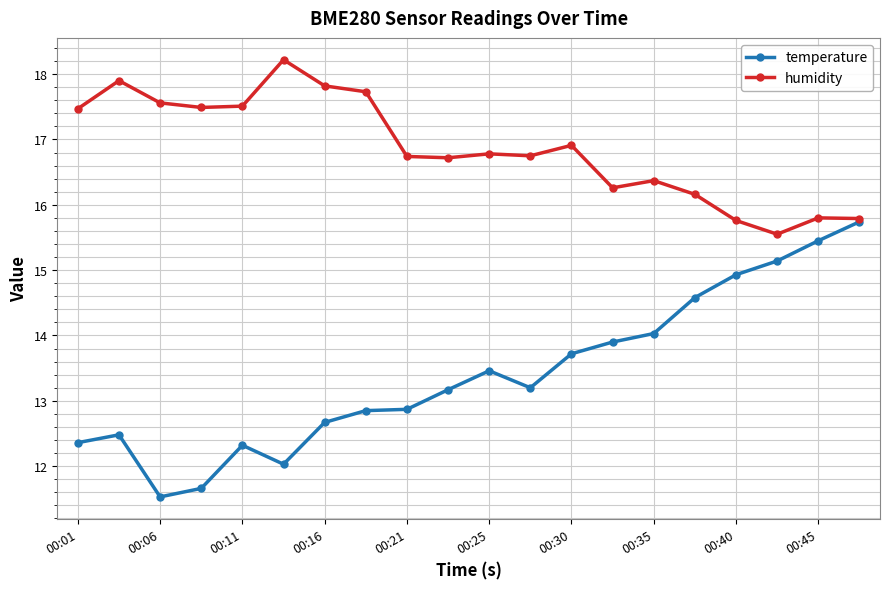

Rank the series by their maximum value, from highest to lowest.

humidity, temperature